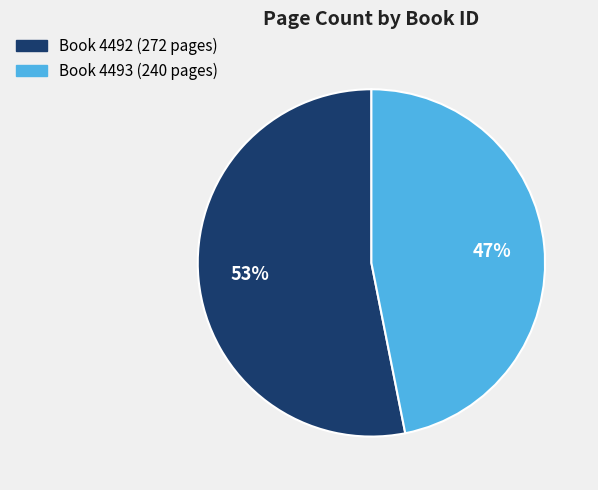

To the nearest percent, what percentage of the pie is Book 4493 (240 pages)?

47%